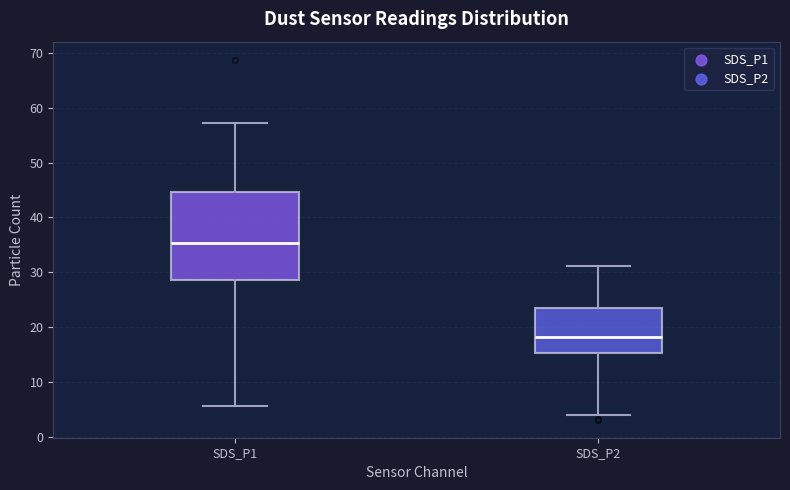

Reading left to right, read every box against the y-axis: the position of its median line, the range the box covers, and the ends of its whiskers. The values are not printed on the chart, so give them approximately, as read against the axis.

SDS_P1: median 35, box 29 to 45, whiskers 6 to 57
SDS_P2: median 18, box 15 to 23, whiskers 4 to 31